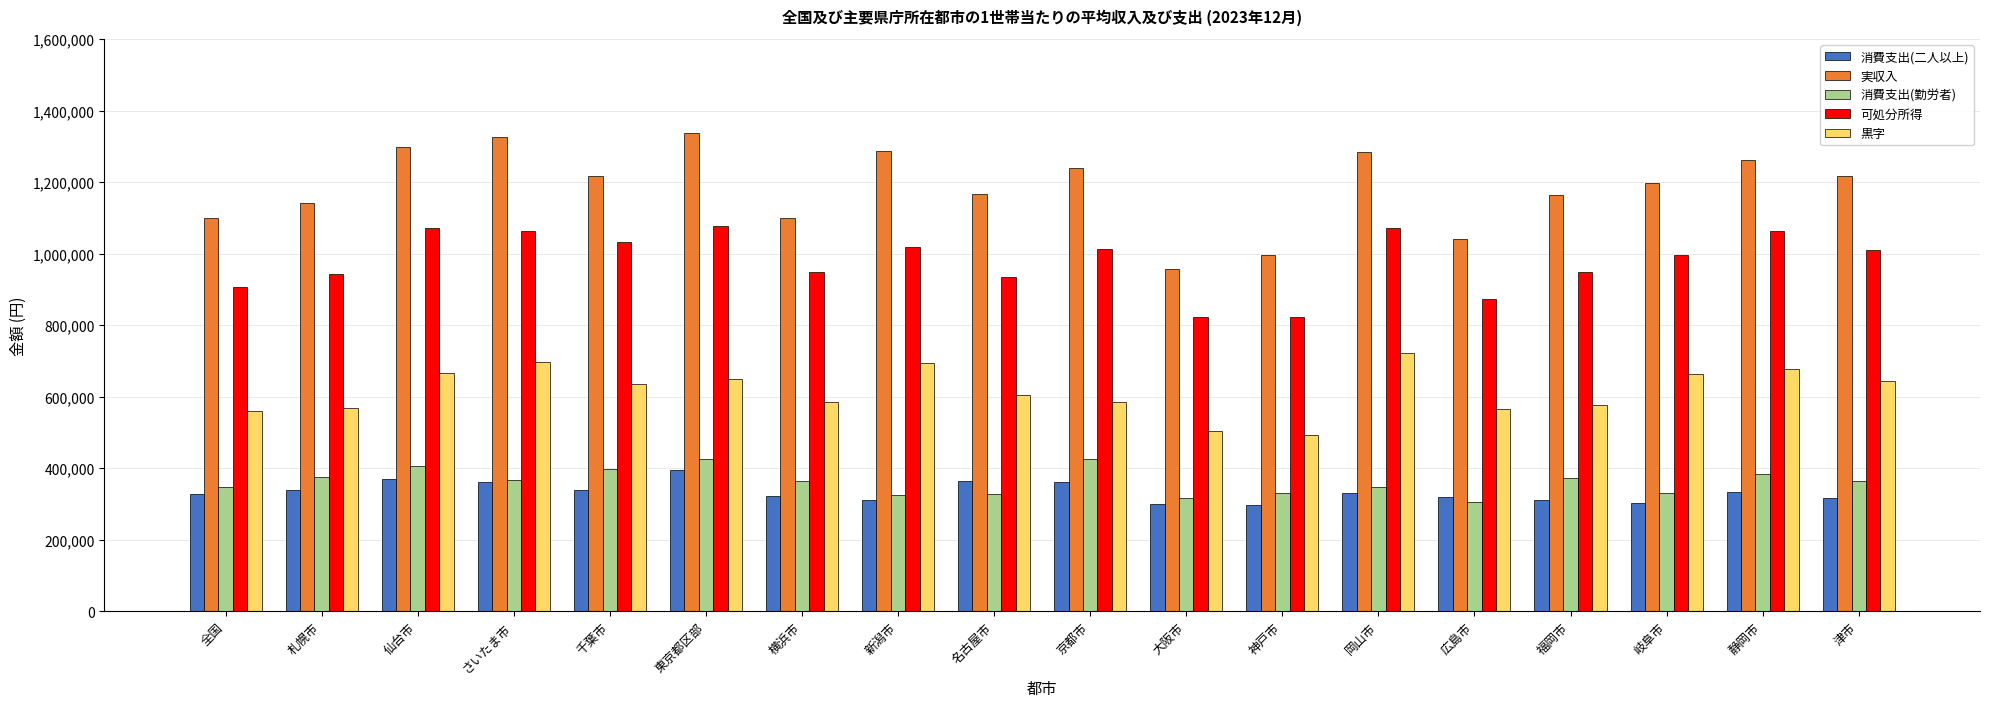

What is the label of the 7th bar from the right?

神戸市